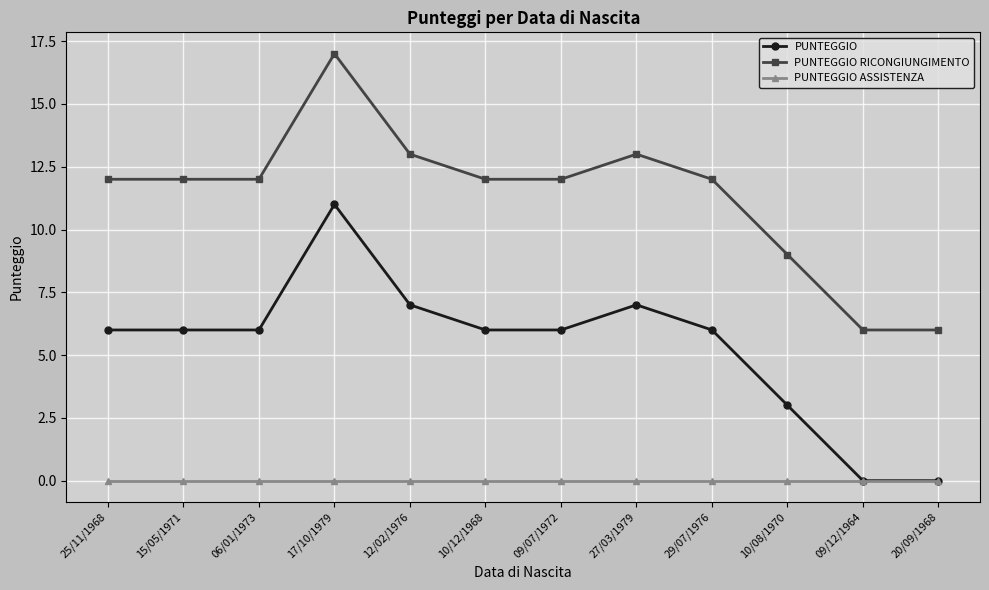

What is the label of the 8th point from the left?

27/03/1979